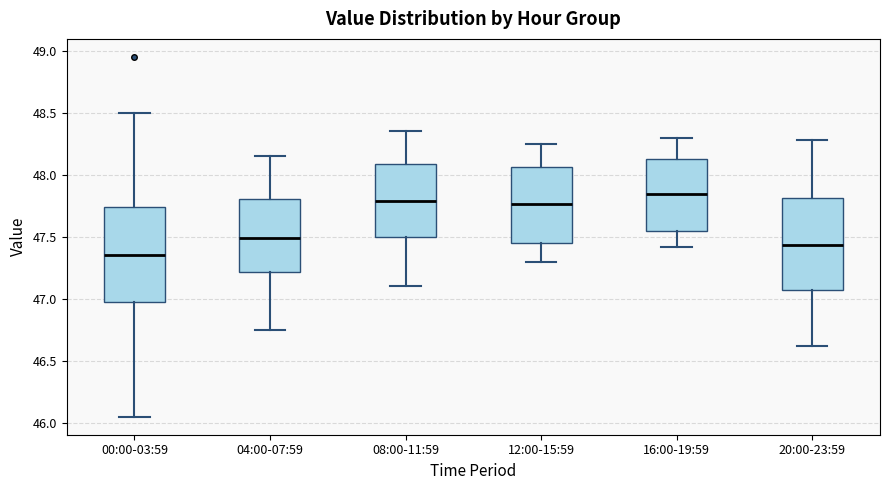

Which box's median line is the lowest?

00:00-03:59